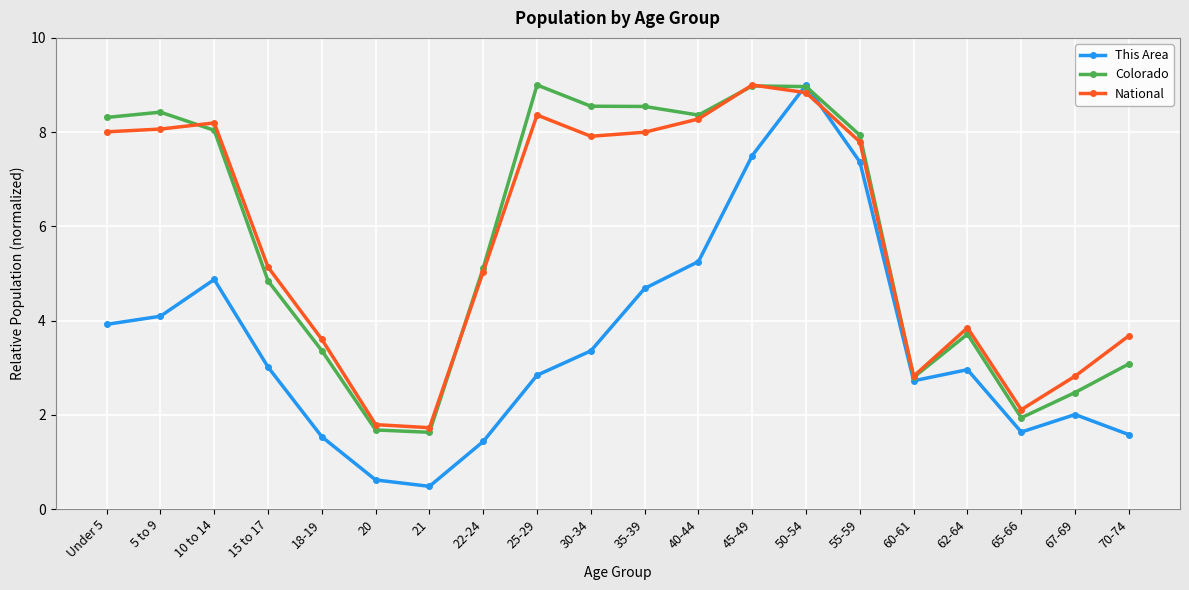

How many data points in This Area are less than 3?

10